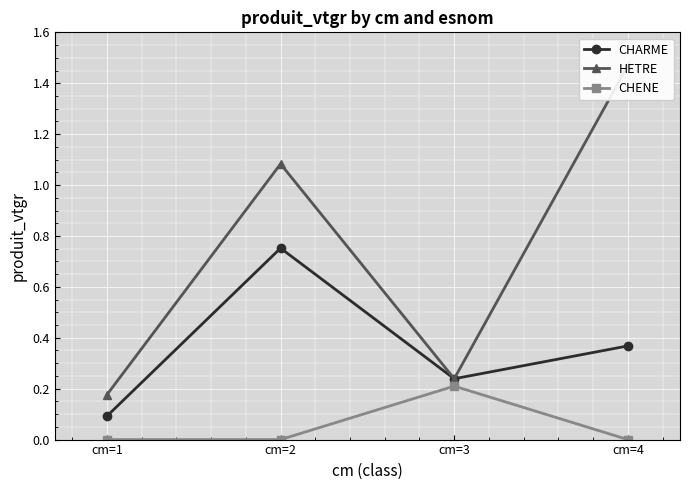

Which label corresponds to the smallest value in the chart?

cm=1